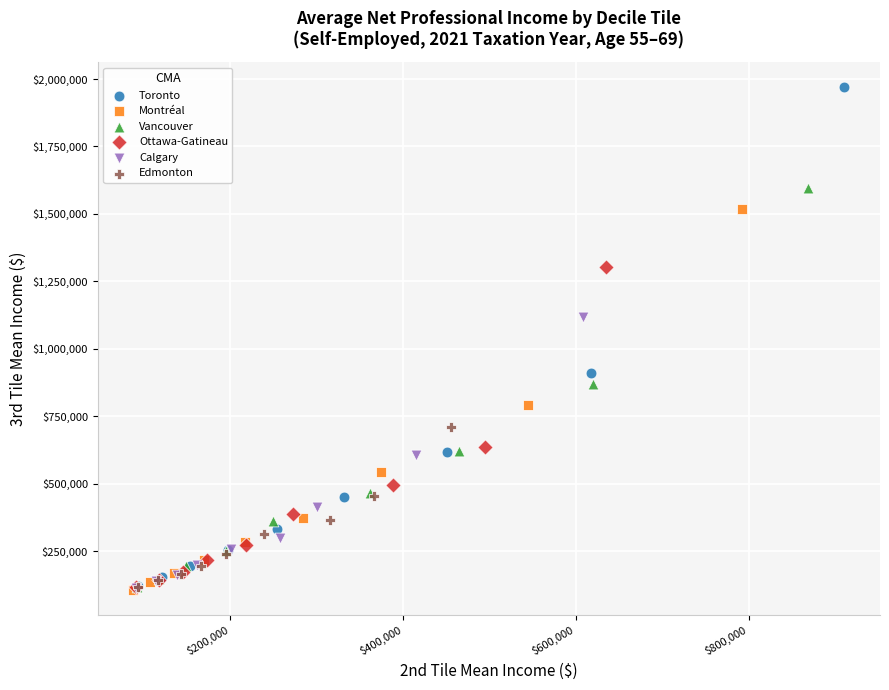

Which series has the largest Y range (max minus min)?

Toronto